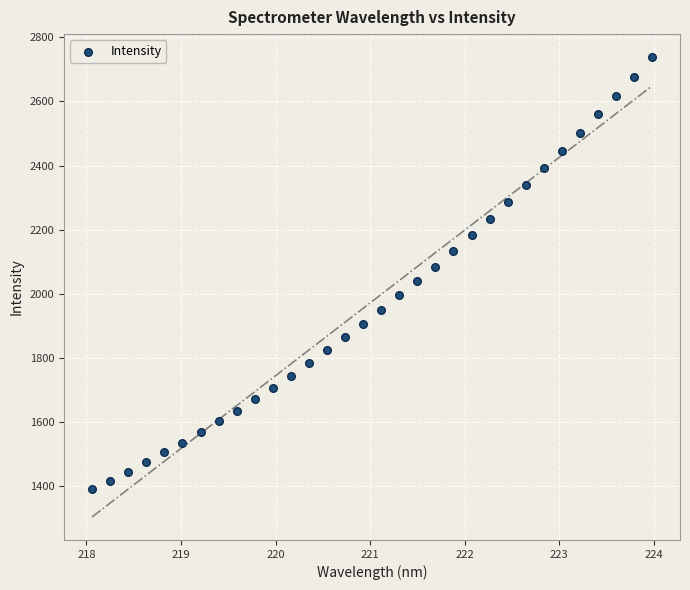

What is the range of Y values (max minus min)?

1347.1